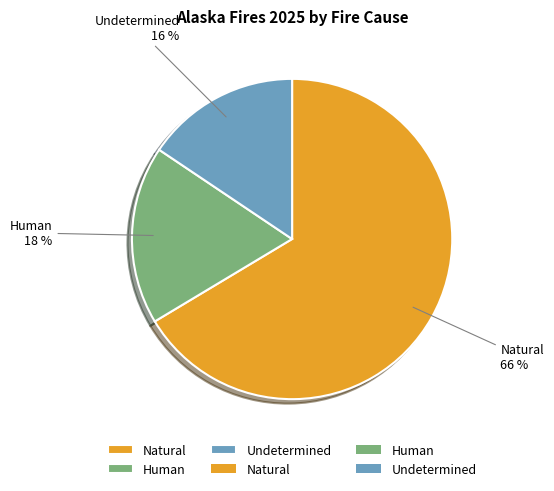

What is the smallest slice in the pie chart?

Undetermined